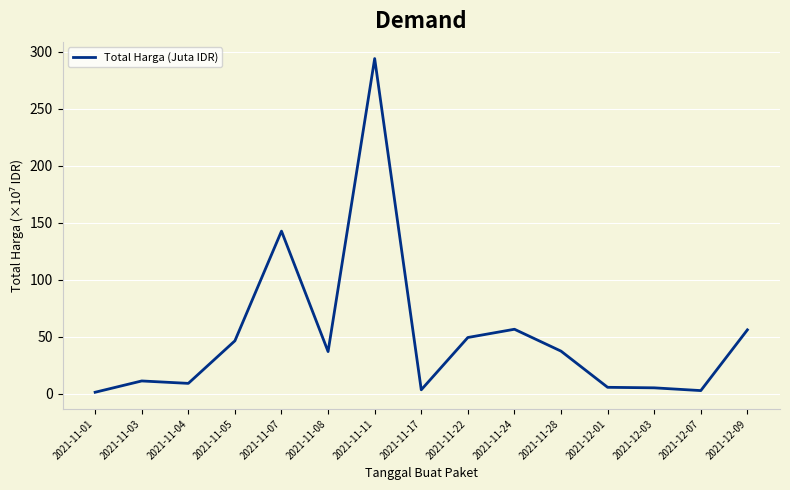

The chart shows a value of 37.0 at 2021-11-08. True or false?

True